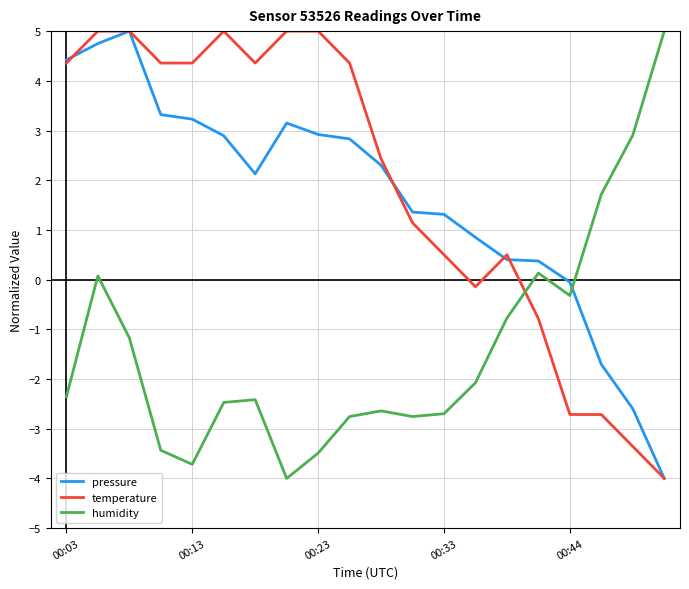

How many times do temperature and humidity cross each other?

1